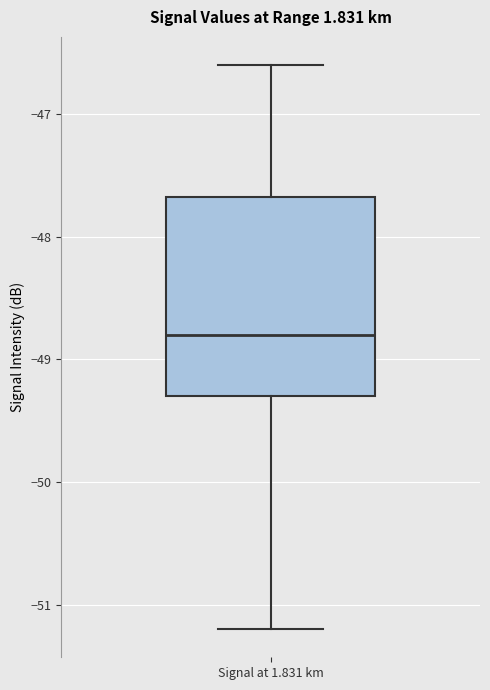

Where does the lower whisker of the box for Signal at 1.831 km end on the y-axis? The values are not printed on the chart, so give them approximately, as read against the axis.

-51.2